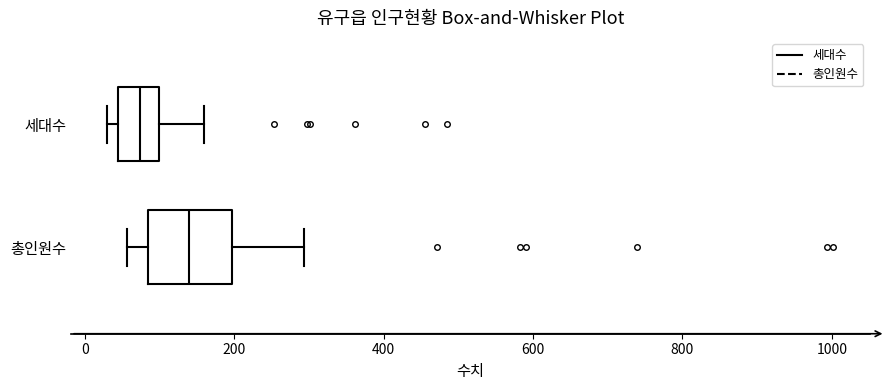

Reading bottom to top, transcribe this box plot: for each box, give where its median line is, the range the box spans, and where its two whiskers end, as read against the x-axis. The values are not printed on the chart, so give them approximately, as read against the axis.

총인원수: median 140, box 80 to 200, whiskers 60 to 300
세대수: median 80, box 40 to 100, whiskers 40 (just left of the box's left edge) to 160